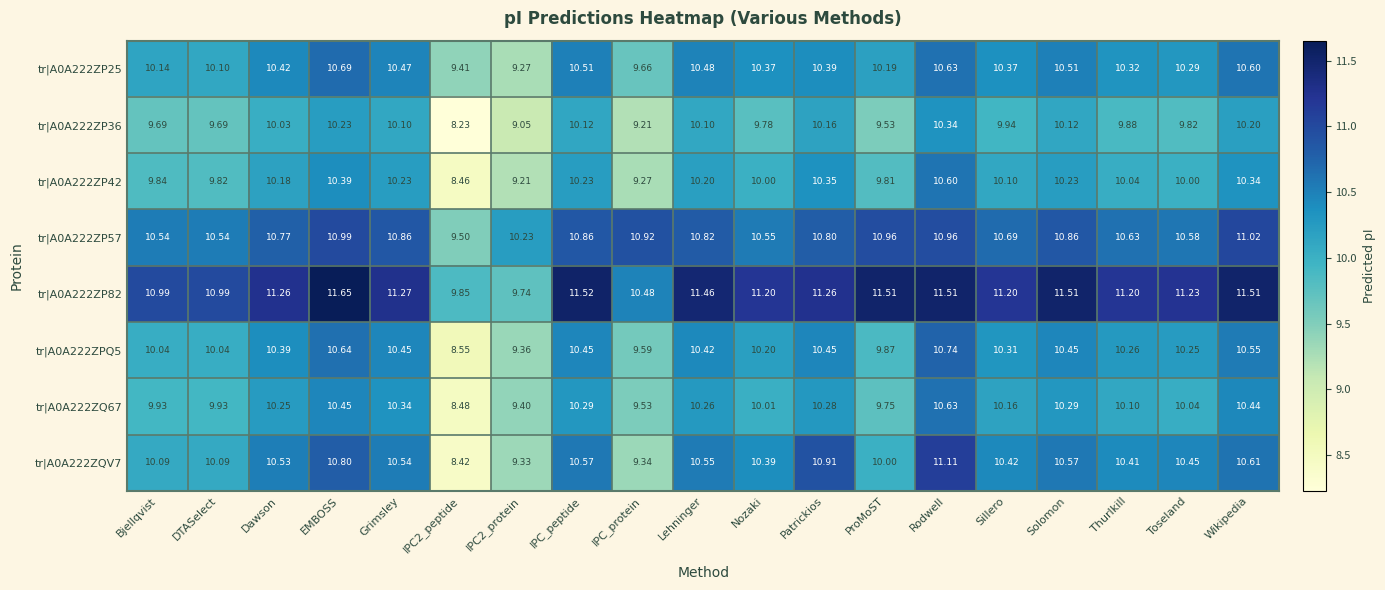

At which label does tr|A0A222ZQV7 reach its peak?

Rodwell